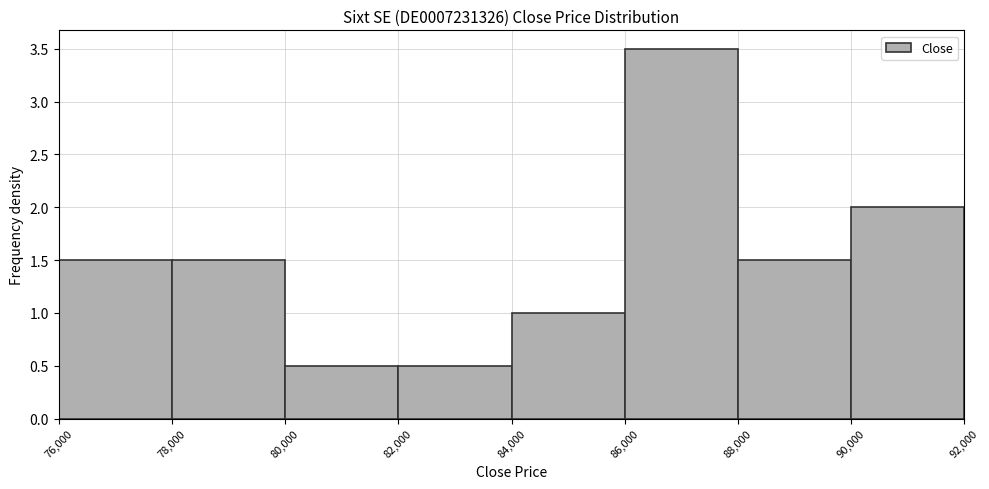

How tall is the bar that spans 90,000 to 92,000 on the x-axis? The values are not printed on the chart, so give them approximately, as read against the axis.

2.0